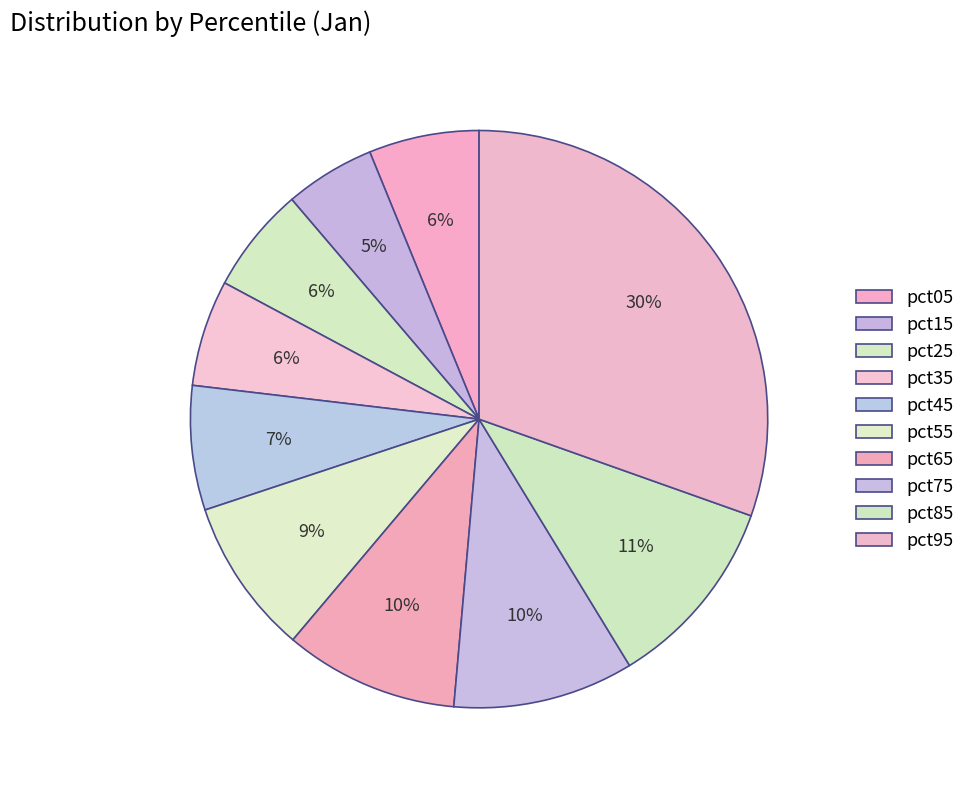

To the nearest percent, what percentage of the pie is pct05?

6%